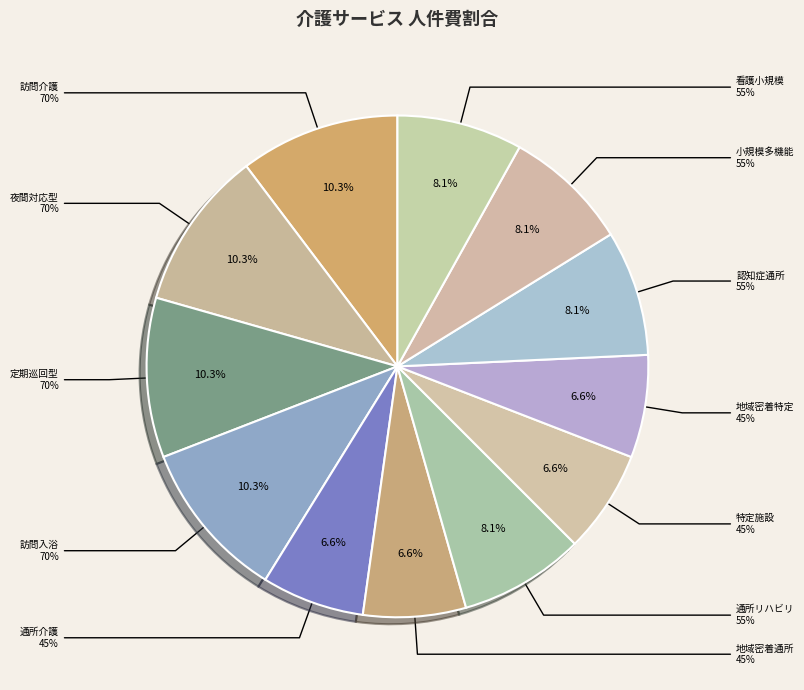

Which slice is the smallest?

通所介護